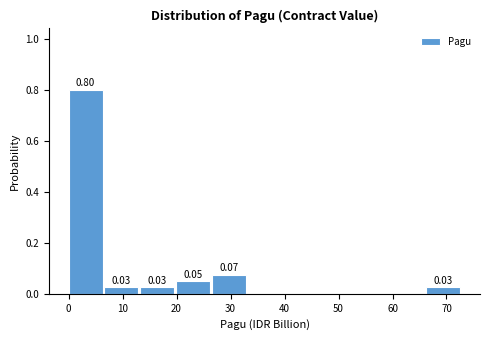

Which range on the x-axis has the tallest bar?

0 to 7